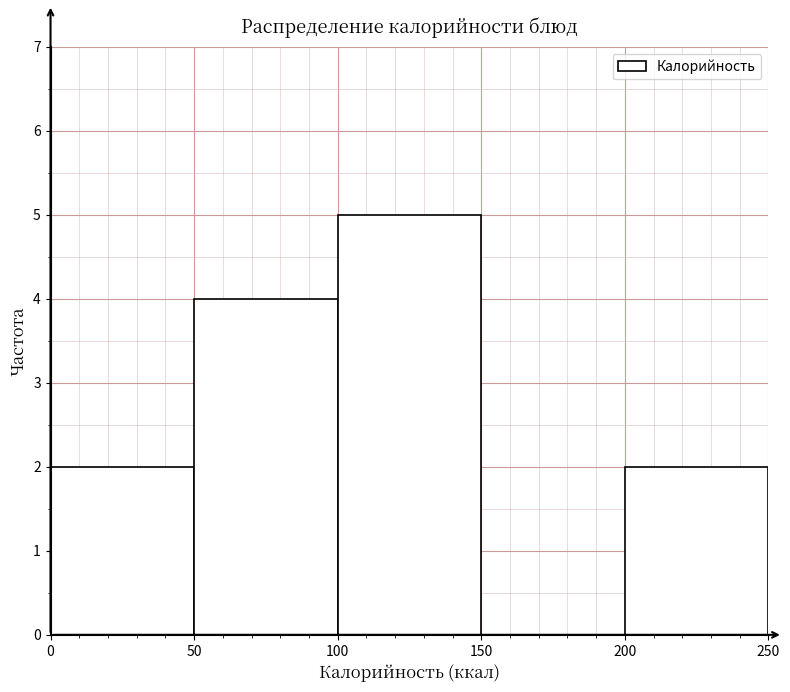

Reading left to right, transcribe this chart: for each bar, give the range it covers on the x-axis and its height. The values are not printed on the chart, so give them approximately, as read against the axis.

0 to 50: 2
50 to 100: 4
100 to 150: 5
150 to 200: 0
200 to 250: 2